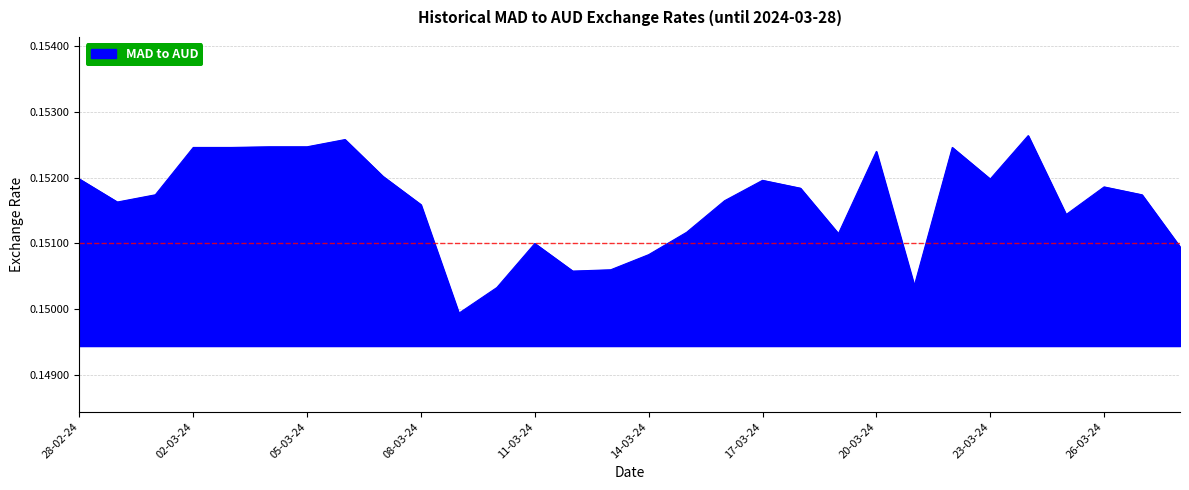

Does the chart have visible grid lines?

Yes